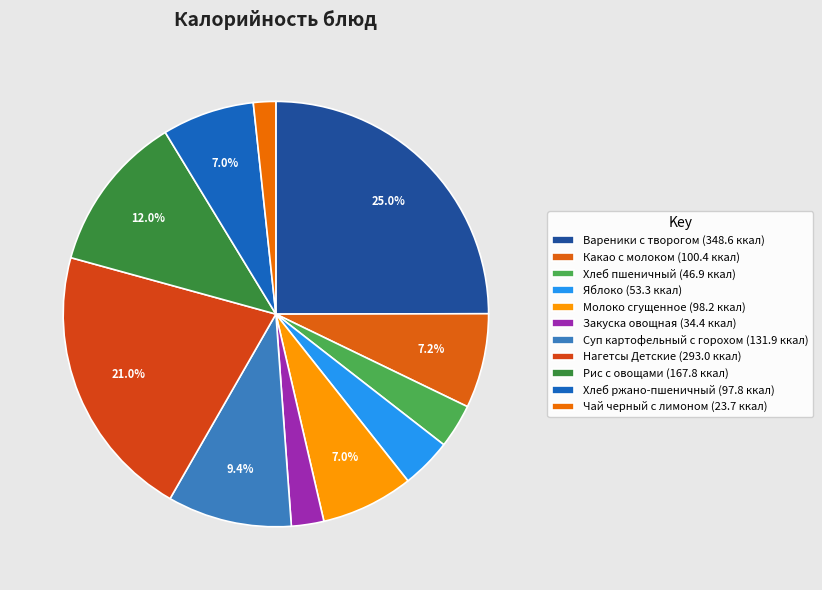

Does Нагетсы Детские represent more than half of the total?

No